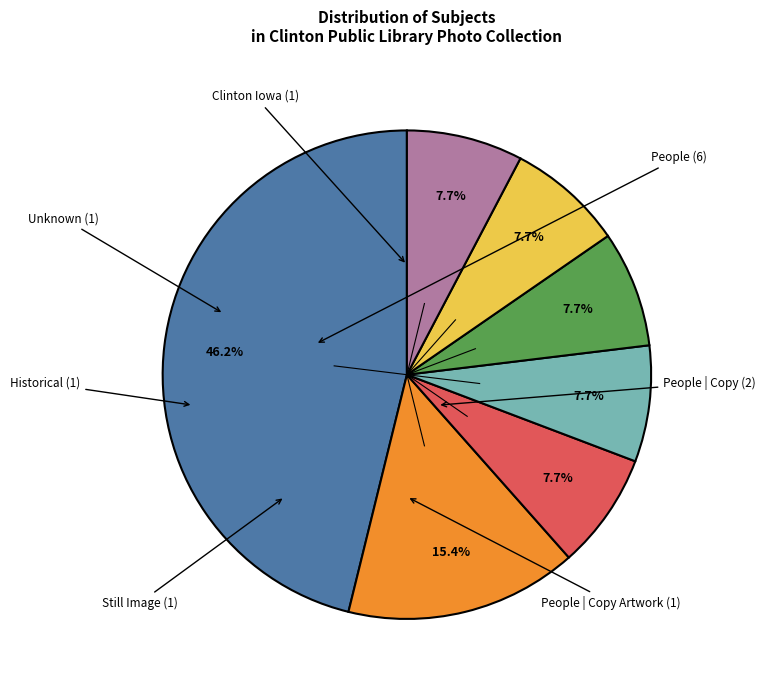

Is there any slice that represents more than half of the pie?

No